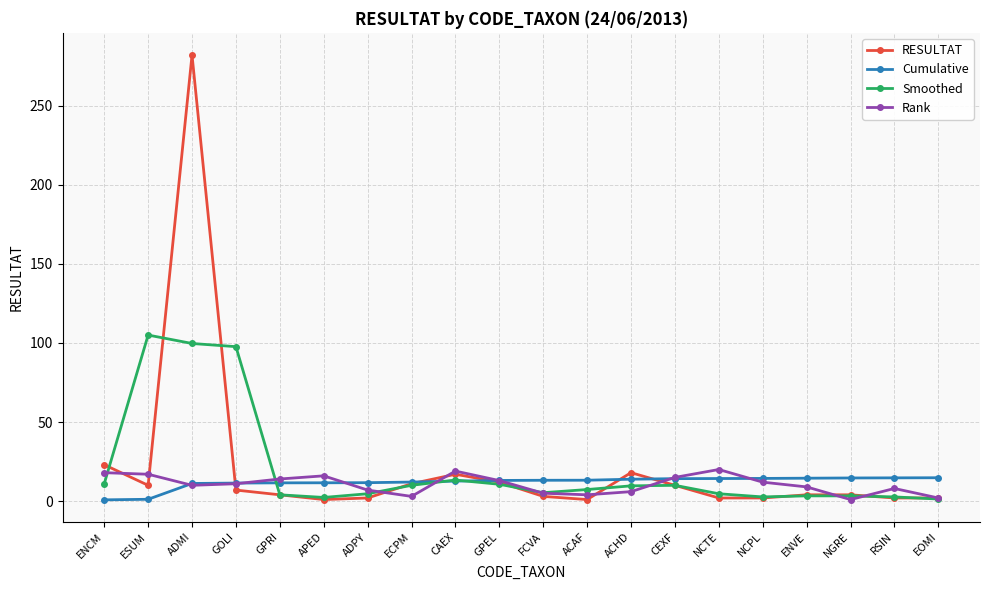

True or false: Smoothed has more than 2 points higher than both neighbors.

True